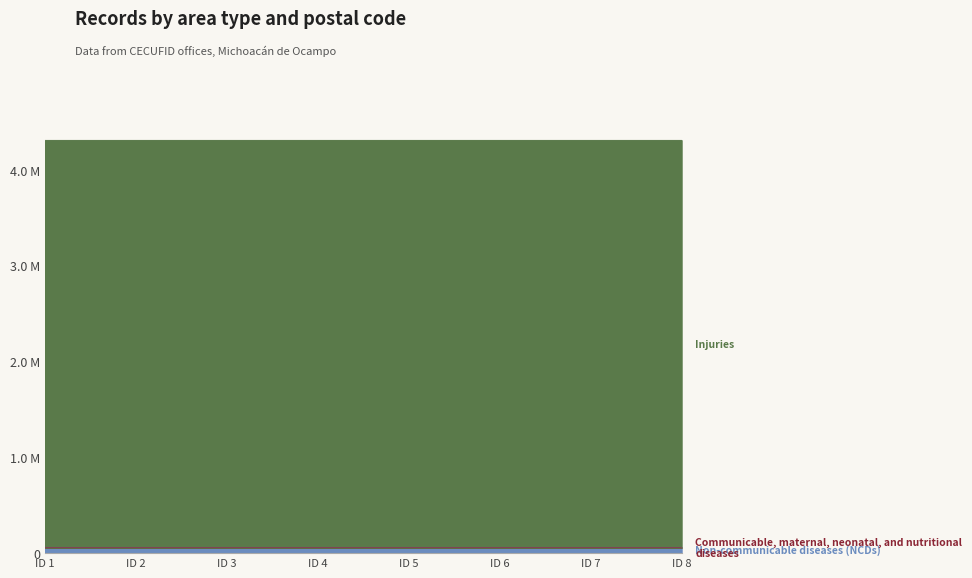

Does the chart display data point markers on the line(s)?

No